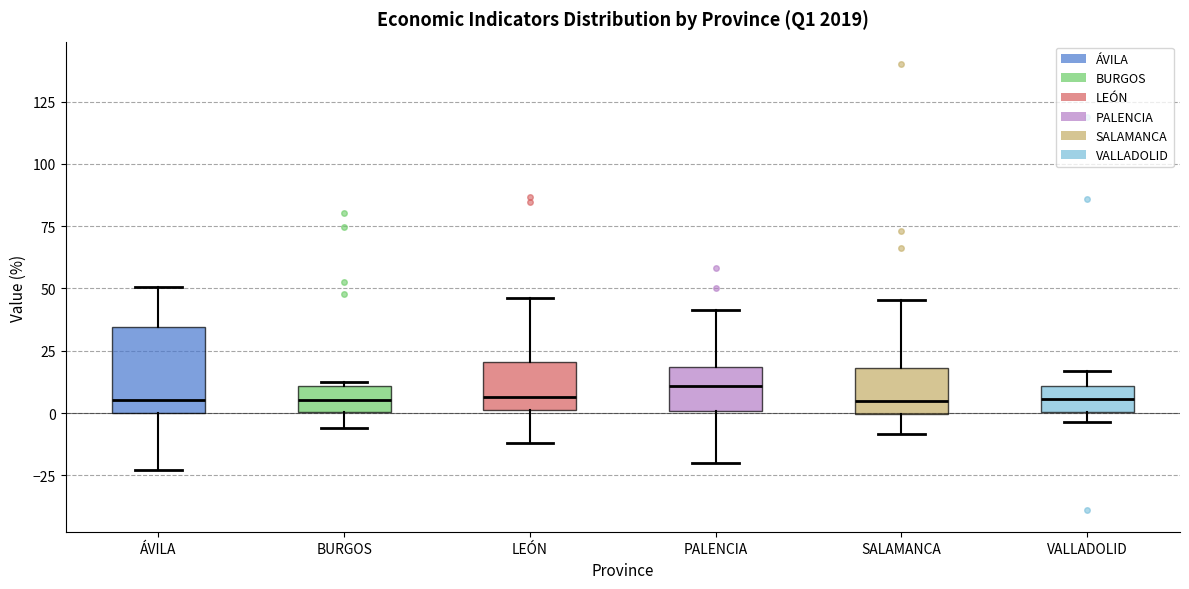

Where is the lower edge of the box for BURGOS on the y-axis? The values are not printed on the chart, so give them approximately, as read against the axis.

0